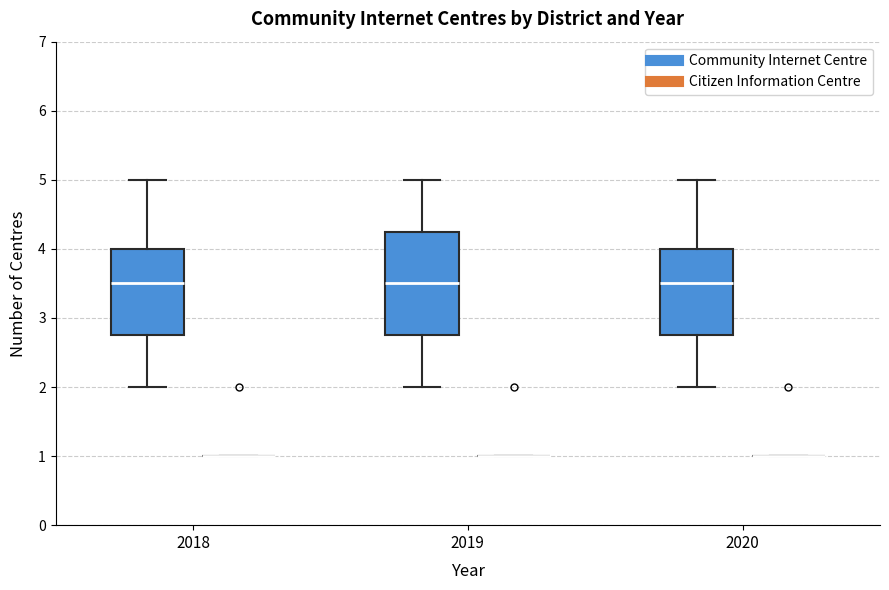

Reading left to right, read every box against the y-axis: the position of its median line, the range the box covers, and the ends of its whiskers. The values are not printed on the chart, so give them approximately, as read against the axis.

2018 (Community Internet Centre): median 3.5, box 2.8 to 4.0, whiskers 2.0 to 5.0
2018 (Citizen Information Centre): box collapsed to a line at 1.0, whiskers 1.0 to 1.0
2019 (Community Internet Centre): median 3.5, box 2.8 to 4.3, whiskers 2.0 to 5.0
2019 (Citizen Information Centre): box collapsed to a line at 1.0, whiskers 1.0 to 1.0
2020 (Community Internet Centre): median 3.5, box 2.8 to 4.0, whiskers 2.0 to 5.0
2020 (Citizen Information Centre): box collapsed to a line at 1.0, whiskers 1.0 to 1.0